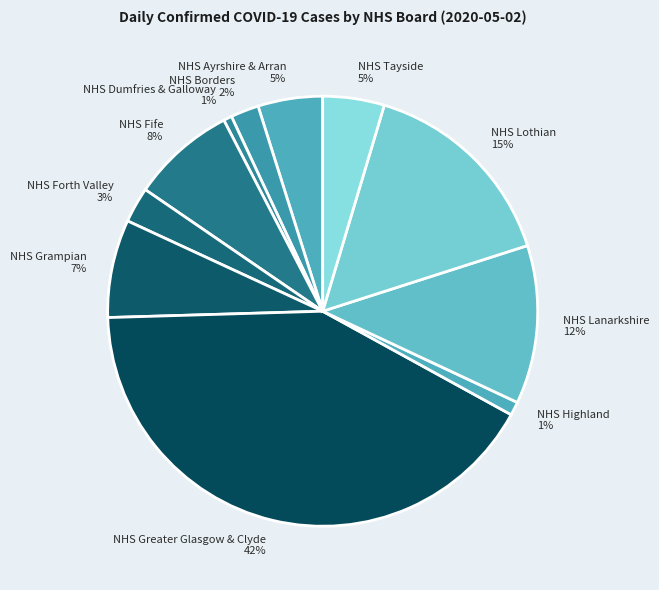

Is the sum of NHS Forth Valley and NHS Lothian greater than half?

No